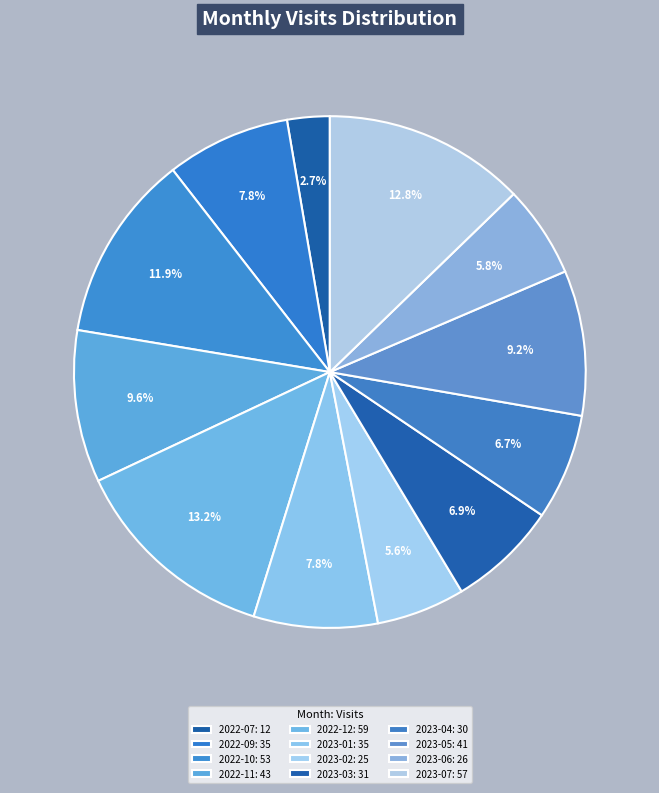

How many slices are in this pie chart?

12